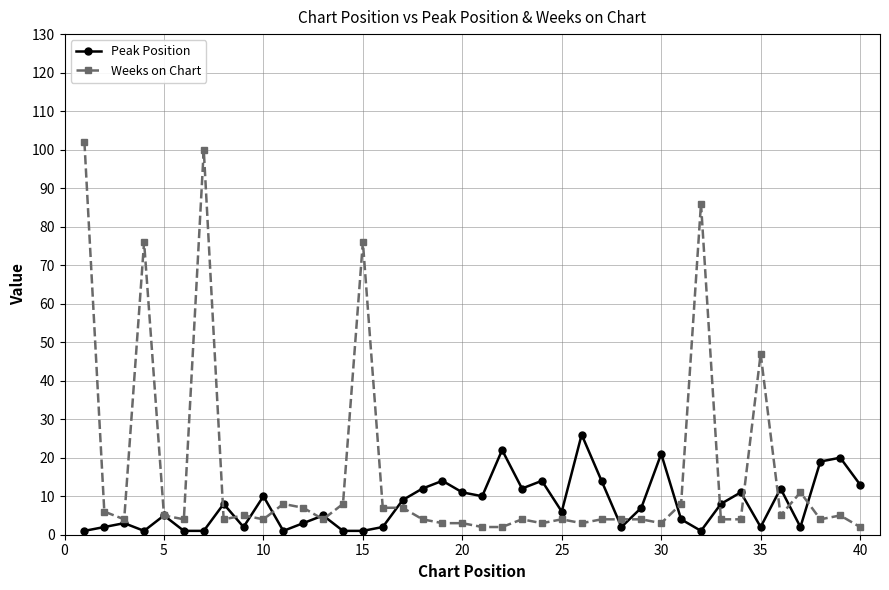

In Peak Position, how many points are higher than both neighbors (excluding endpoints)?

13